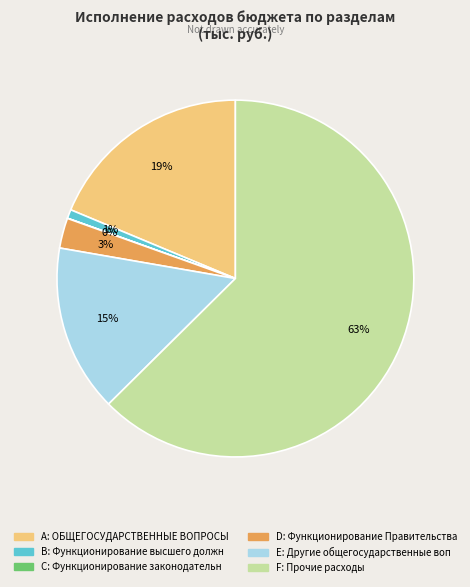

To the nearest percent, what is the average slice percentage?

17%